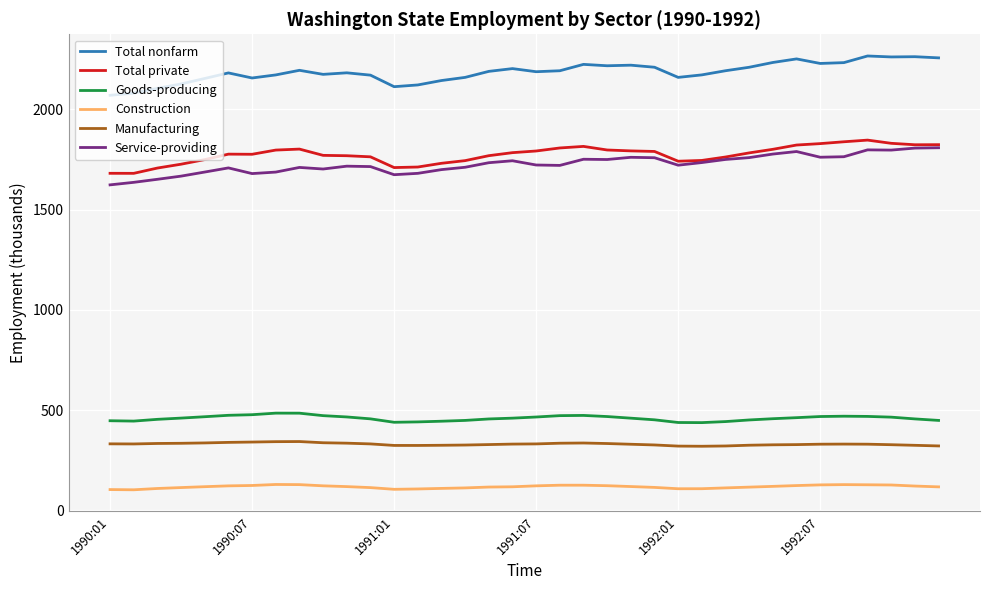

Does the chart have visible grid lines?

Yes